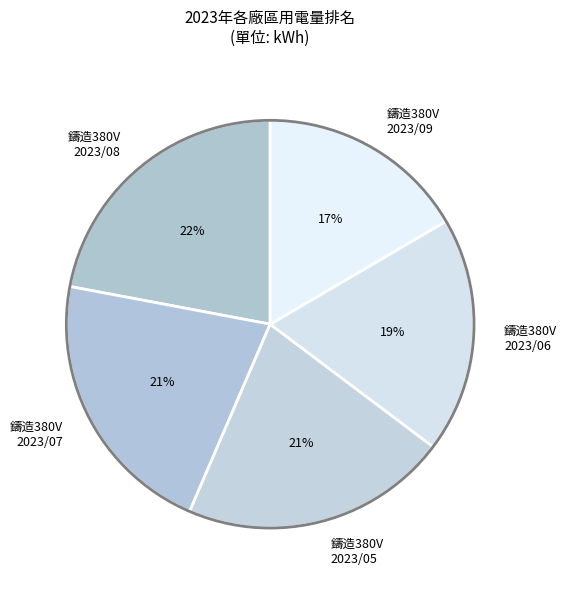

The 鑄造380V 2023/08 slice represents 11% of the pie. True or false?

False